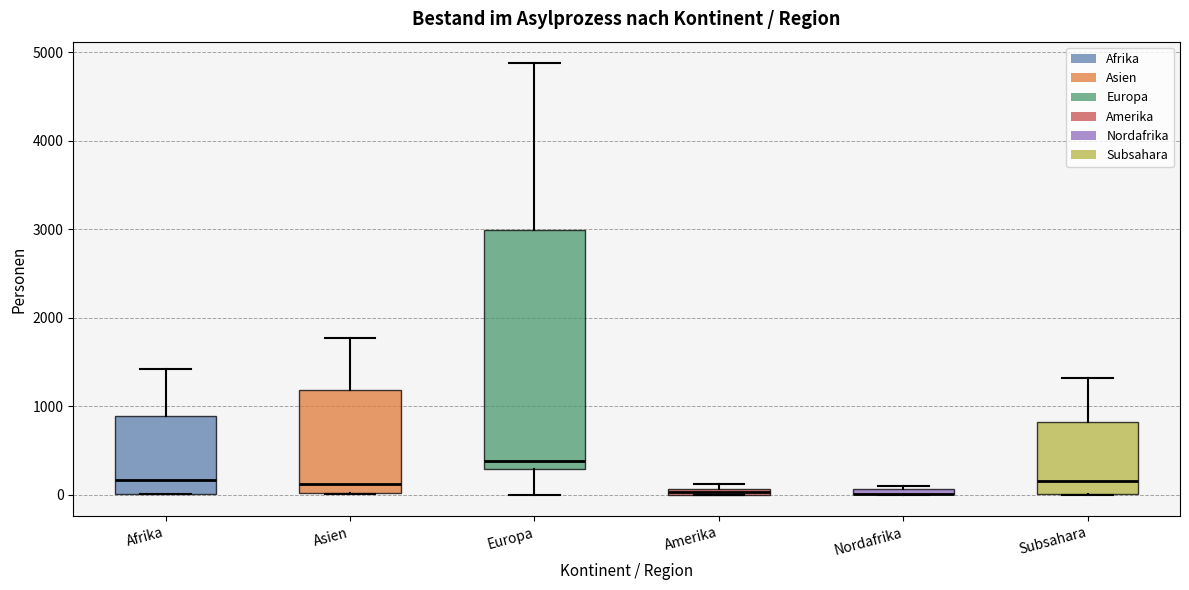

Where is the upper edge of the box for Afrika on the y-axis? The values are not printed on the chart, so give them approximately, as read against the axis.

900